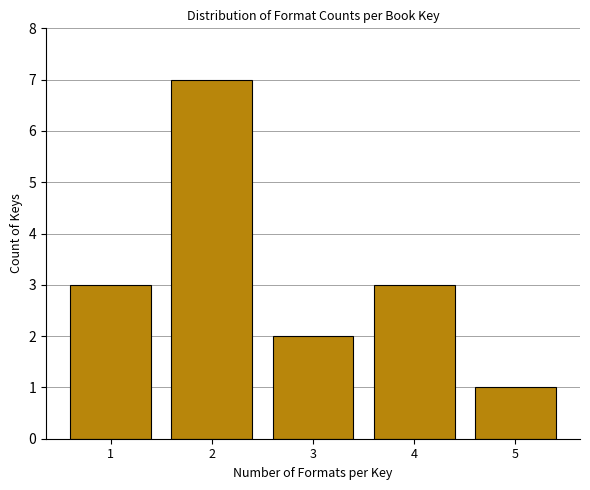

Over which range of the x-axis is the bar tallest?

1.5 to 2.5